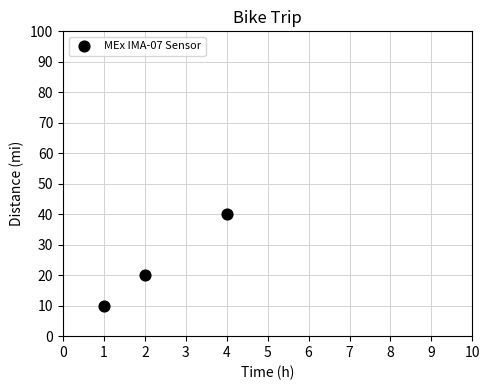

What is the average Y value?

23